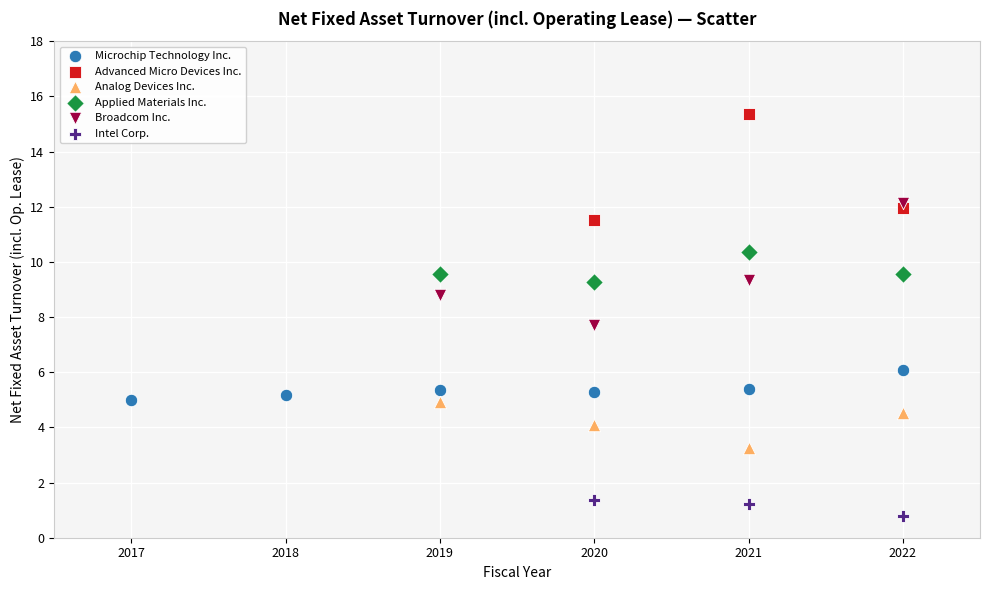

Which series has the widest spread of Y values?

Broadcom Inc.